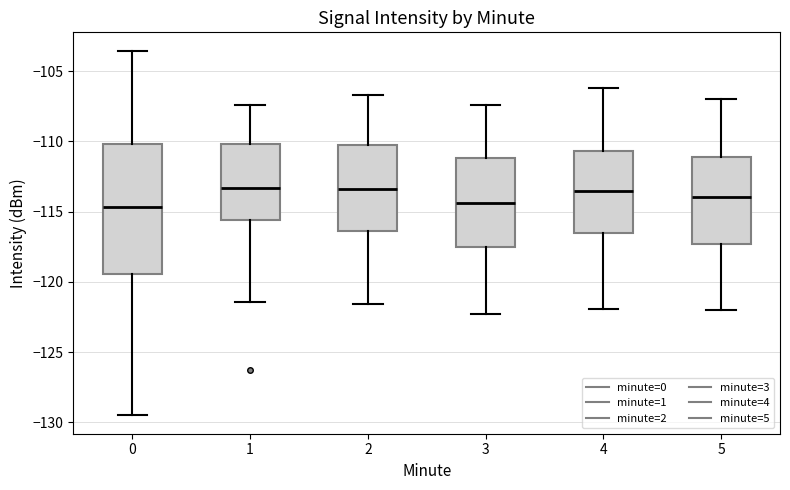

Where is the upper edge of the box at x = 5 on the y-axis? The values are not printed on the chart, so give them approximately, as read against the axis.

-111.0